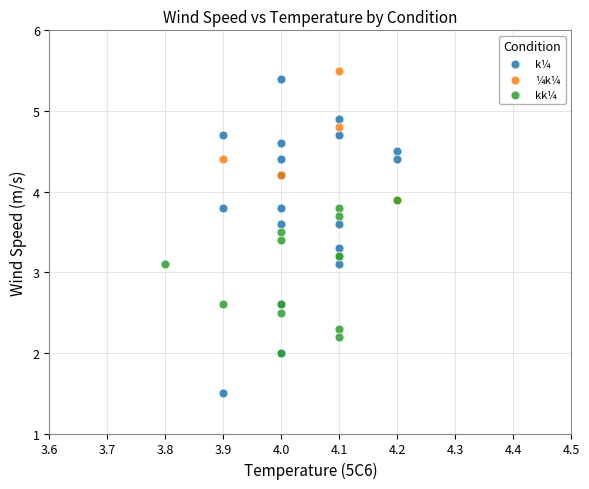

What are all the series names shown in the legend?

k¼, ¼k¼, kk¼